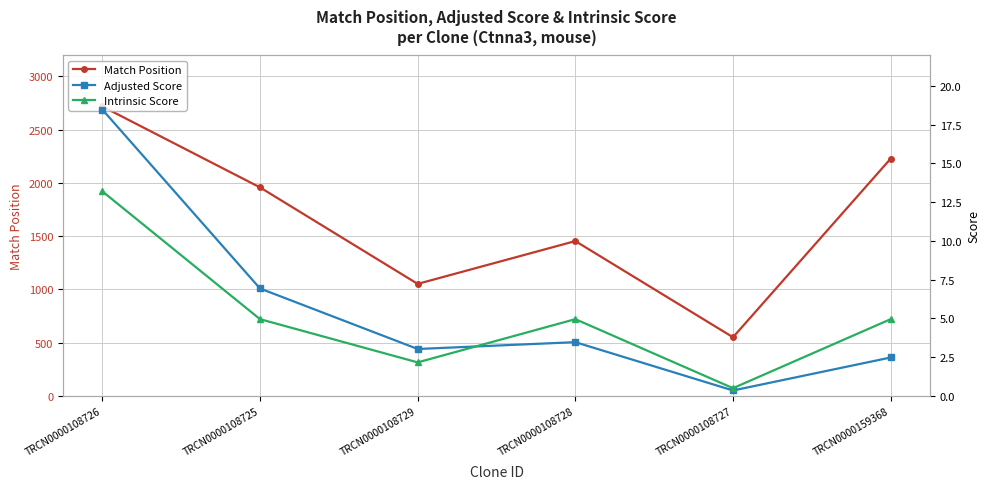

Which series changed the most between TRCN0000108728 and TRCN0000159368?

Match Position